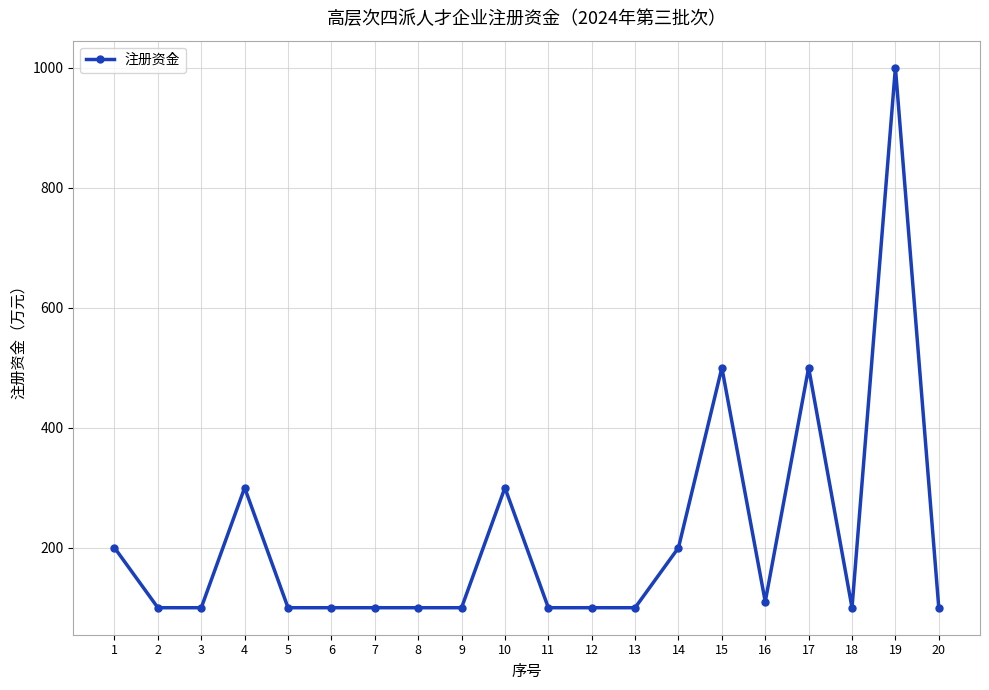

True or false: there are more than 1 points higher than both neighbors.

True